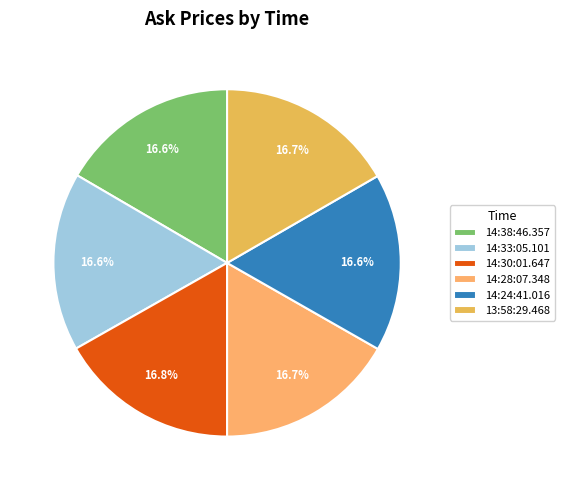

Count the number of slices in the pie.

6